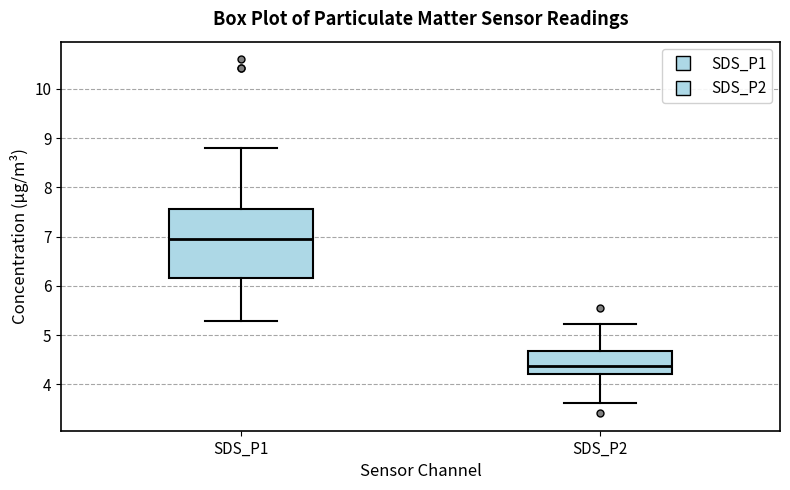

Reading left to right, read every box against the y-axis: the position of its median line, the range the box covers, and the ends of its whiskers. The values are not printed on the chart, so give them approximately, as read against the axis.

SDS_P1: median 7.0, box 6.2 to 7.6, whiskers 5.3 to 8.8
SDS_P2: median 4.4, box 4.2 to 4.7, whiskers 3.6 to 5.2